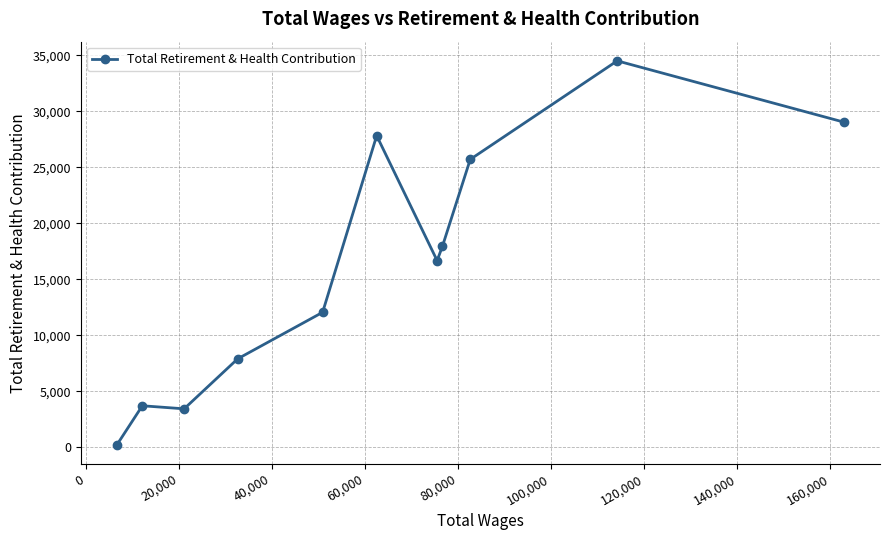

What is the maximum value shown in the chart?

34498